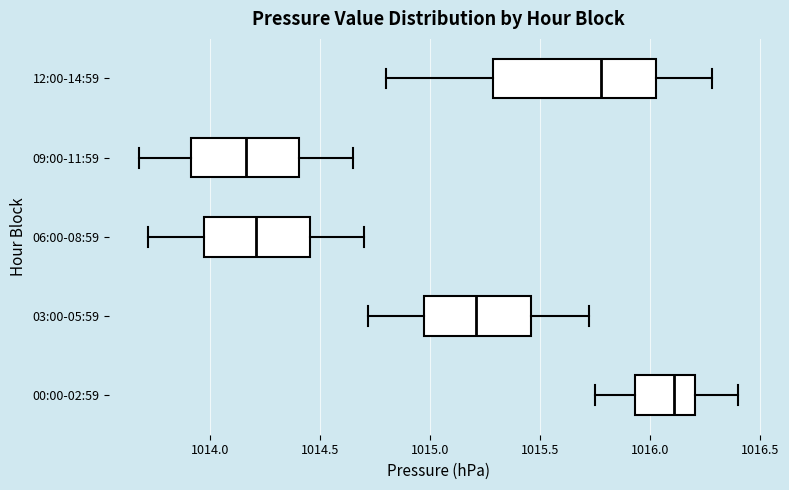

Comparing the boxes themselves (not the whiskers), which one is the widest?

12:00-14:59